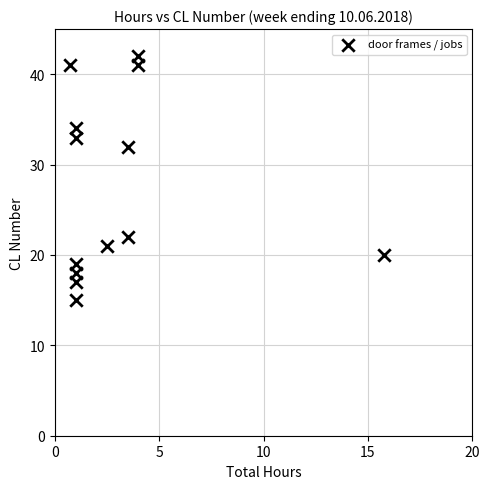

What Y value in the scatter plot is closest to 28?

32